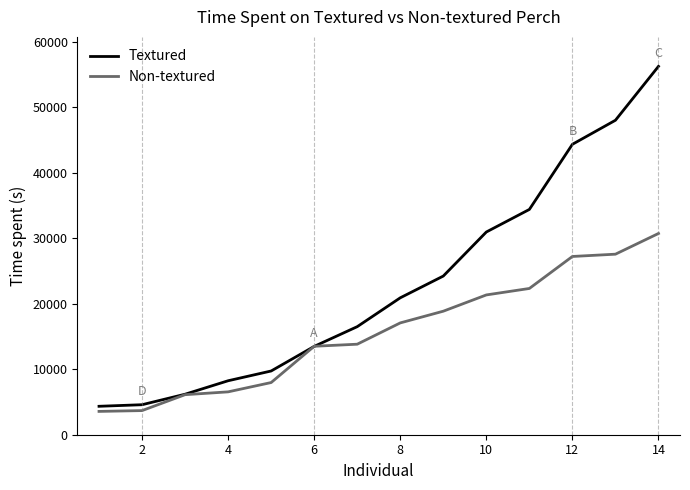

List the series in order of their peak value, highest first.

Textured, Non-textured